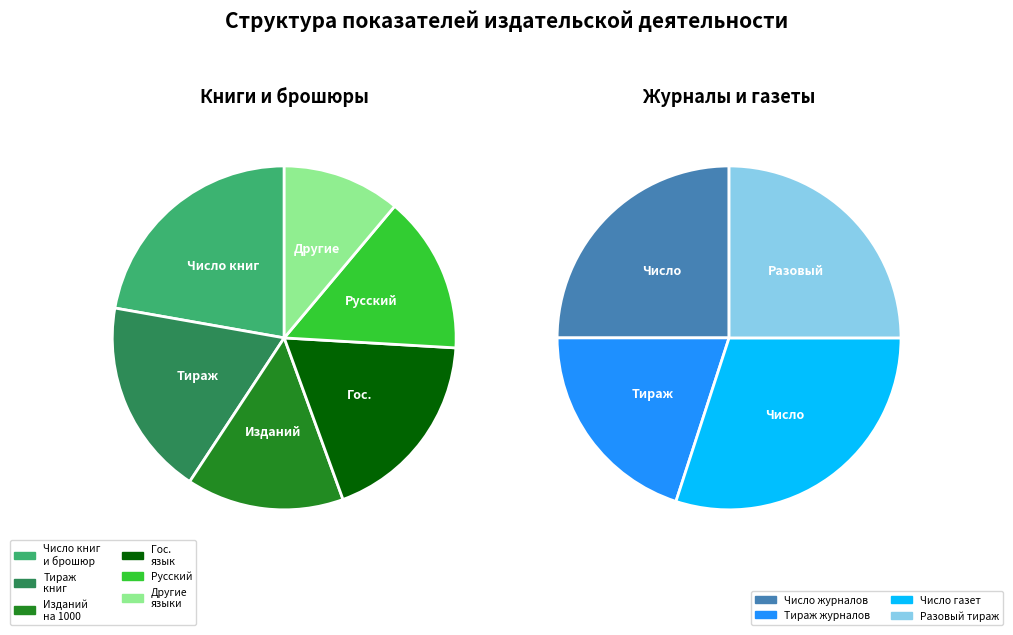

How many segments does this pie chart have?

6